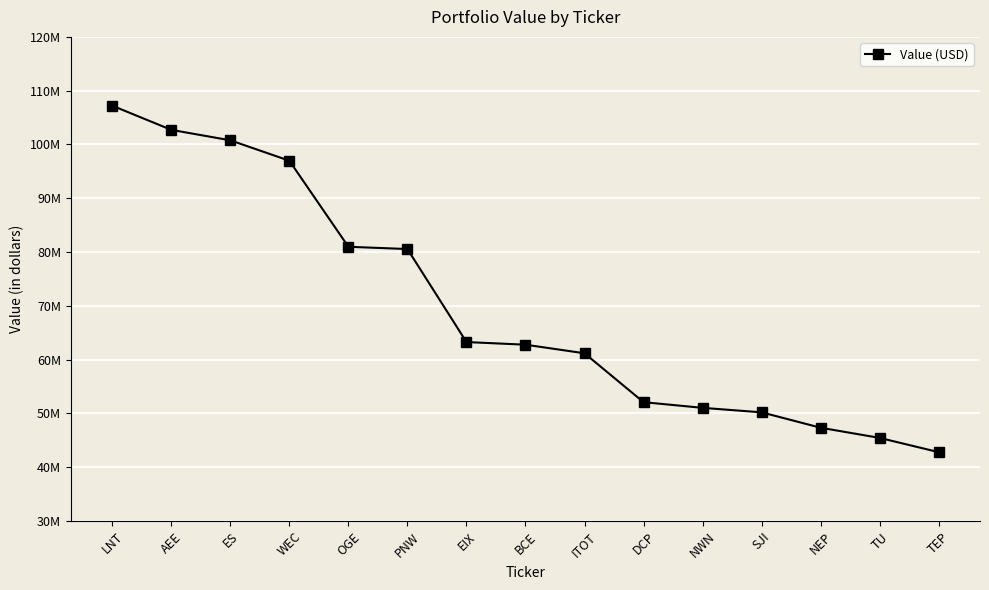

What is the ratio of the value at WEC to the value at TU?

2.1